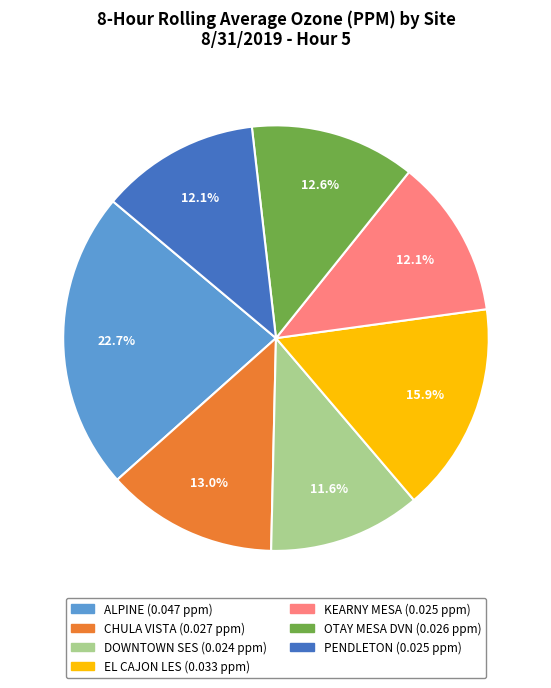

Do DOWNTOWN SES and OTAY MESA DVN together represent more than half of the pie?

No